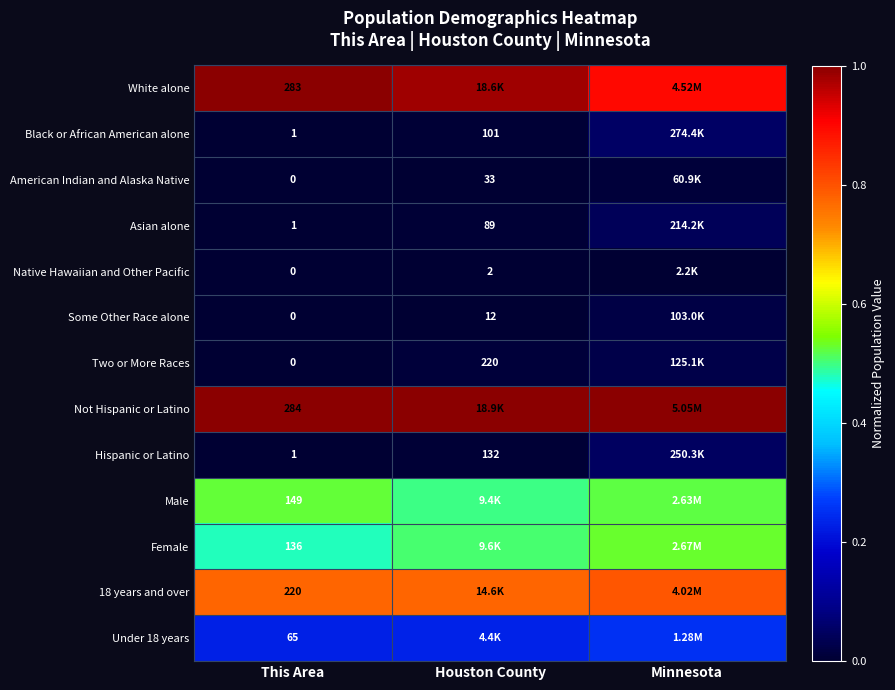

Is the value of American Indian and Alaska Native at Houston County greater than the value of Hispanic or Latino at Houston County?

No